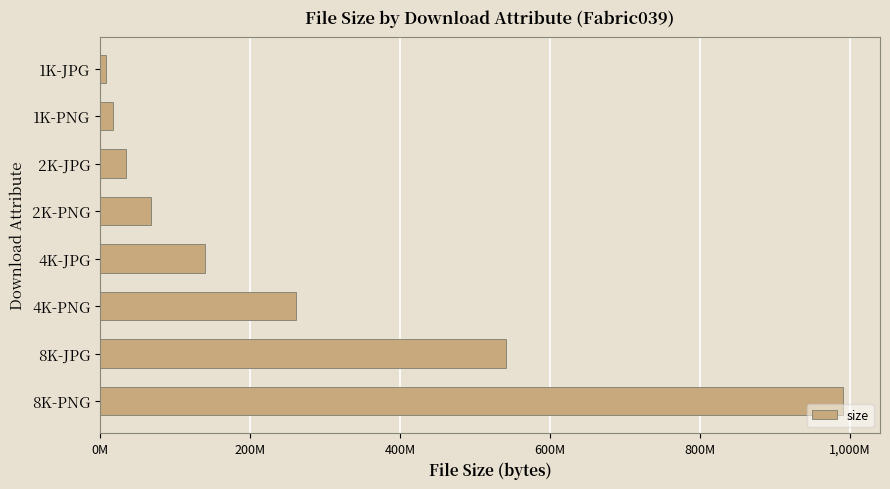

List the labels in order of value, largest first.

8K-PNG, 8K-JPG, 4K-PNG, 4K-JPG, 2K-PNG, 2K-JPG, 1K-PNG, 1K-JPG